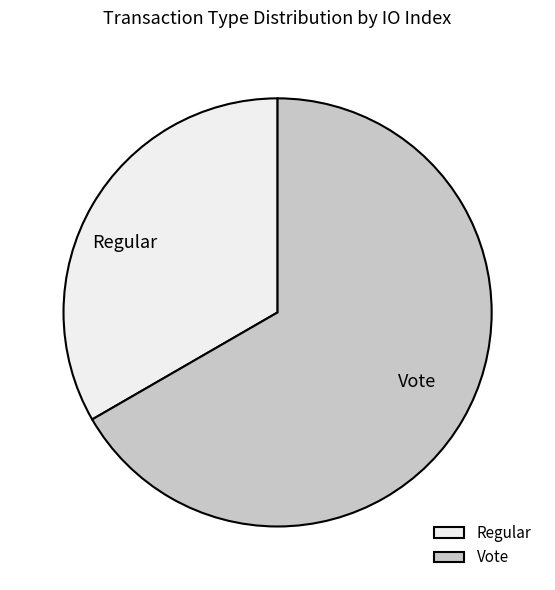

Which category has the smallest portion of the pie?

Regular